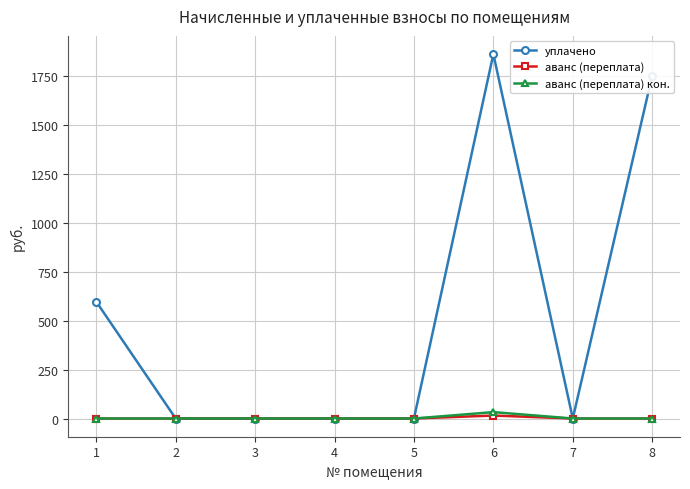

What are all the series names shown in the legend?

уплачено, аванс (переплата), аванс (переплата) кон.